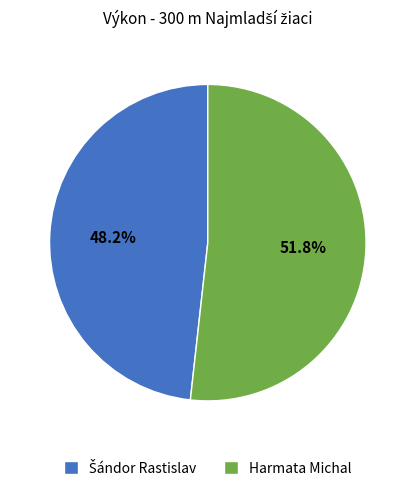

How much of the chart is everything except Harmata Michal?

48.2%